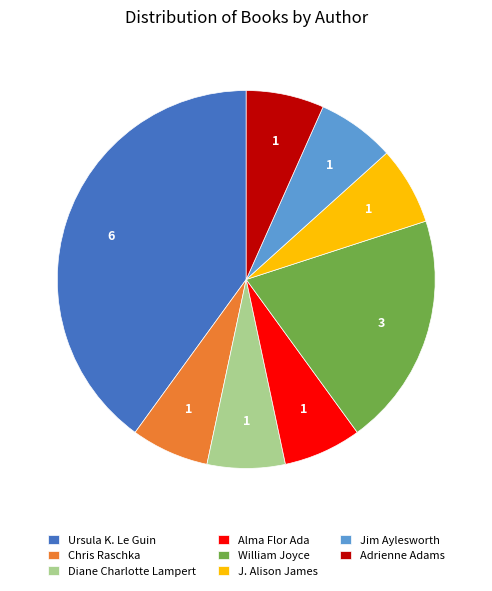

What is the largest slice in the pie chart?

Ursula K. Le Guin